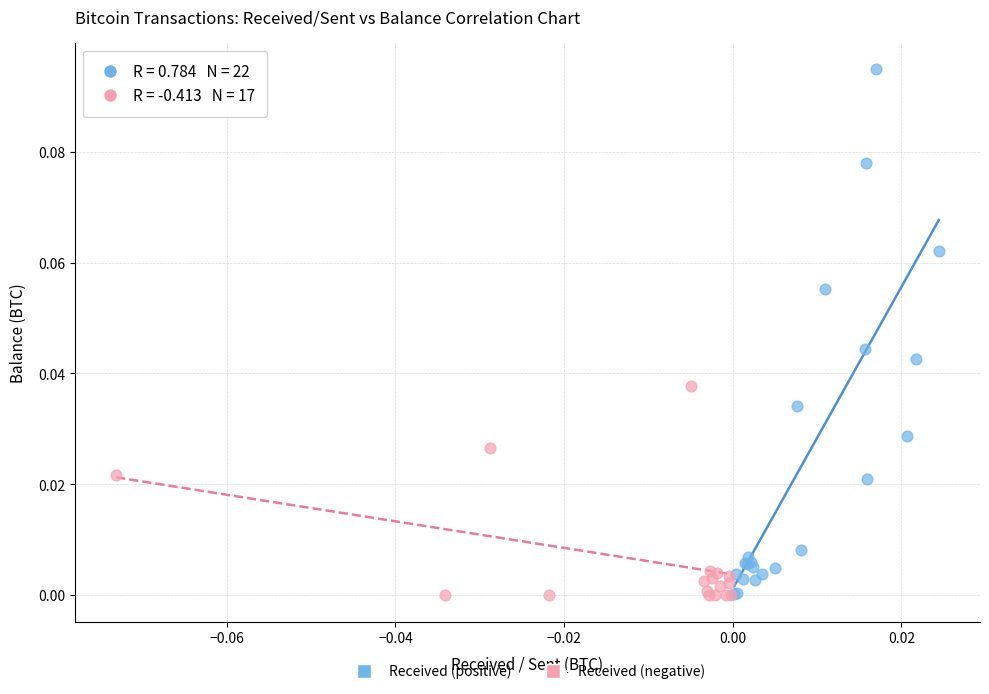

Which series reaches the maximum Y coordinate?

Received (positive)